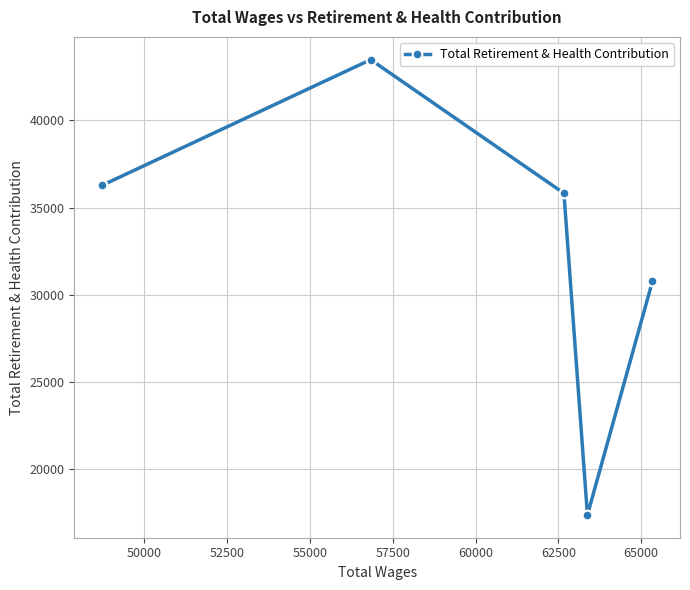

How many points are lower than both their immediate neighbors (excluding endpoints)?

1